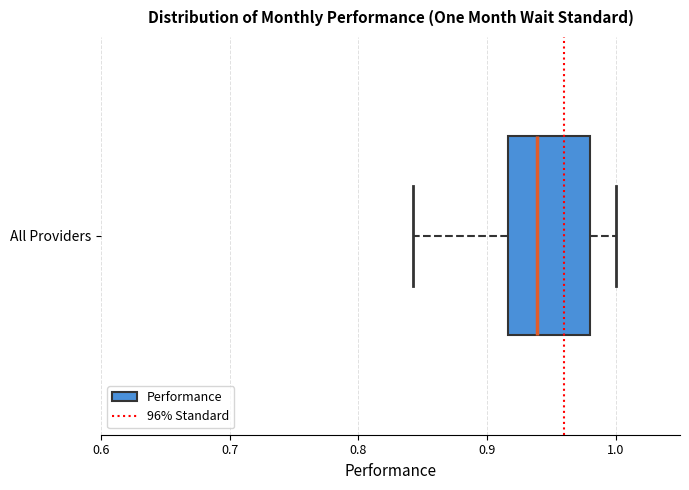

Transcribe this box plot: give where the median line is, the range the box spans, and where the two whiskers end, as read against the x-axis. The values are not printed on the chart, so give them approximately, as read against the axis.

median 0.94, box 0.92 to 0.98, whiskers 0.84 to 1.00